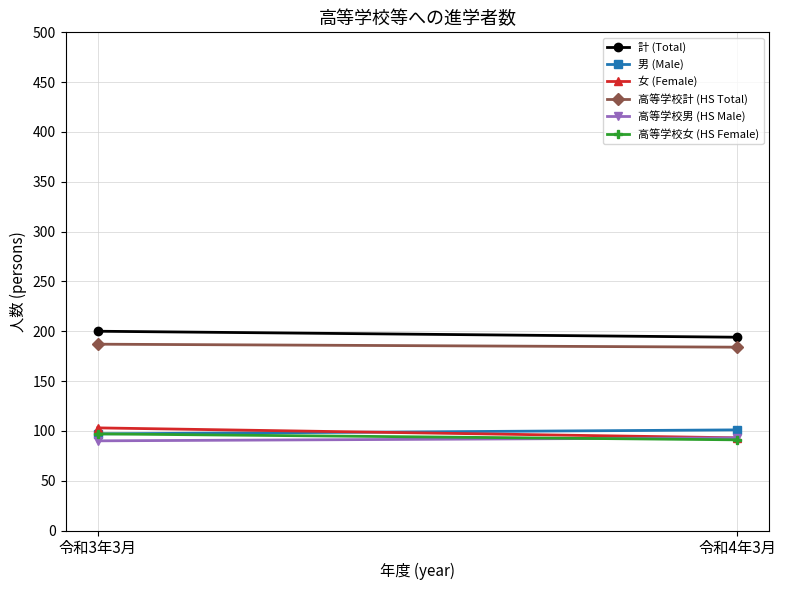

At how many categories does at least one series exceed 105?

2